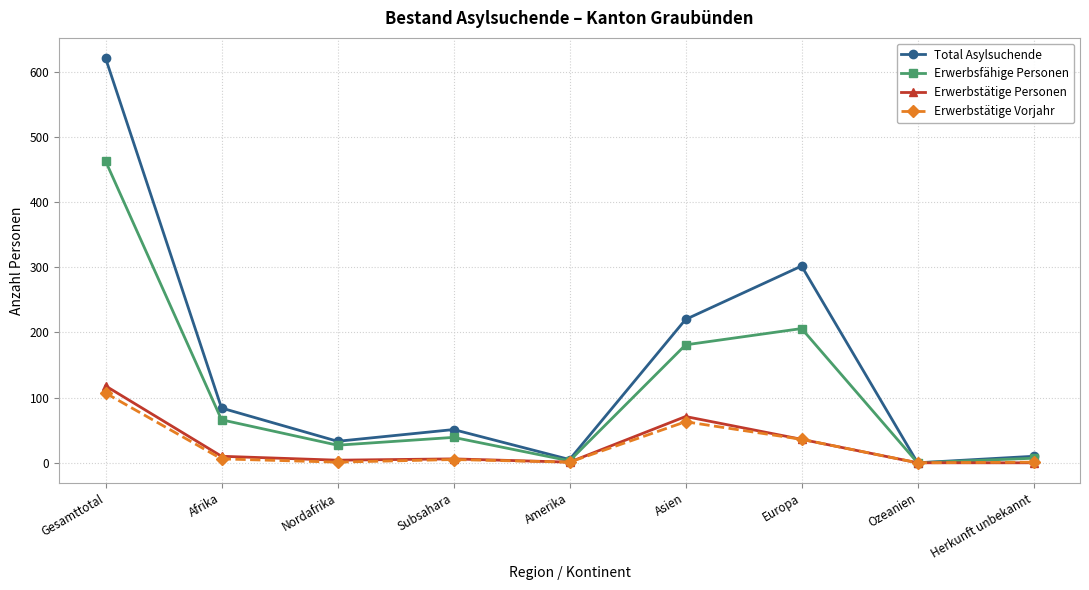

What is the label of the 1st point from the right?

Herkunft unbekannt